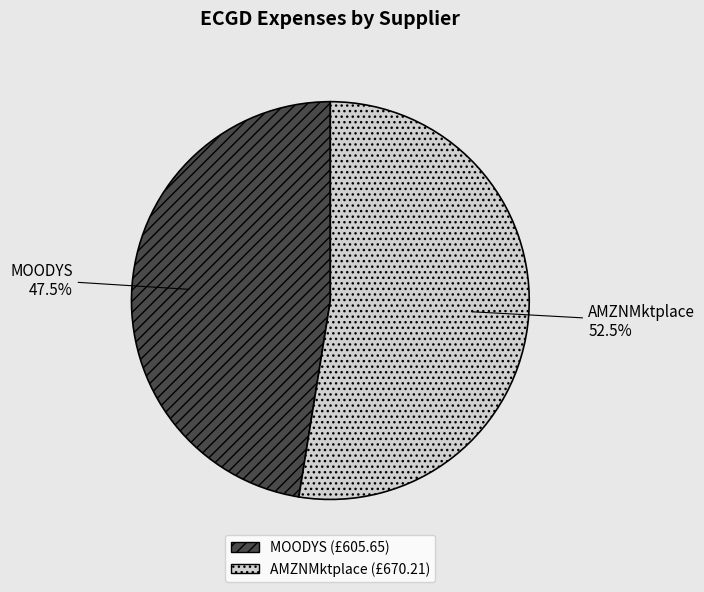

Count the number of slices in the pie.

2